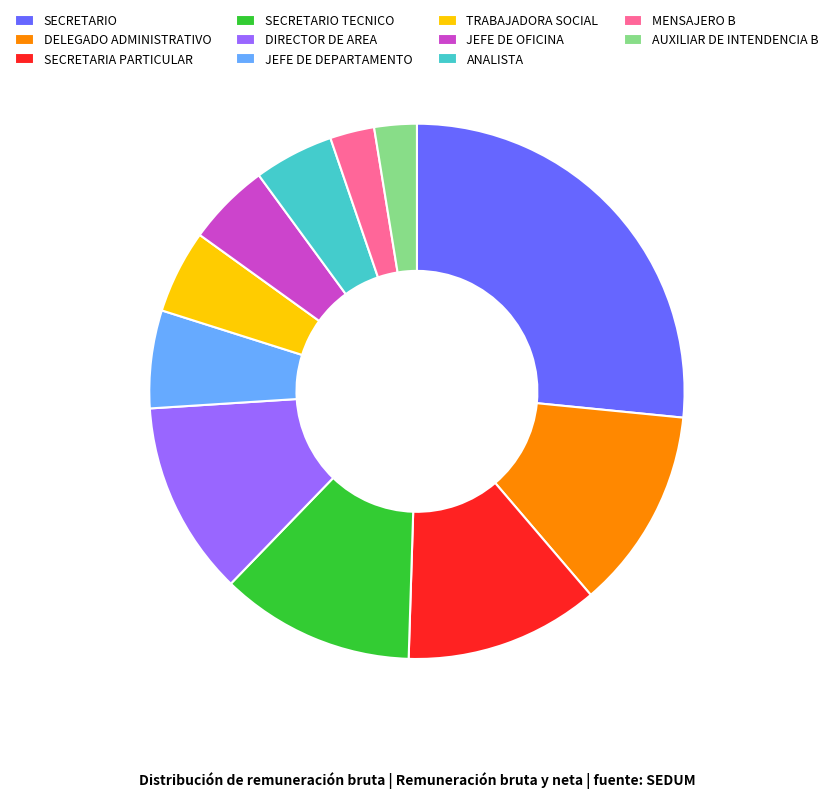

Do SECRETARIO TECNICO and TRABAJADORA SOCIAL together represent more than half of the pie?

No